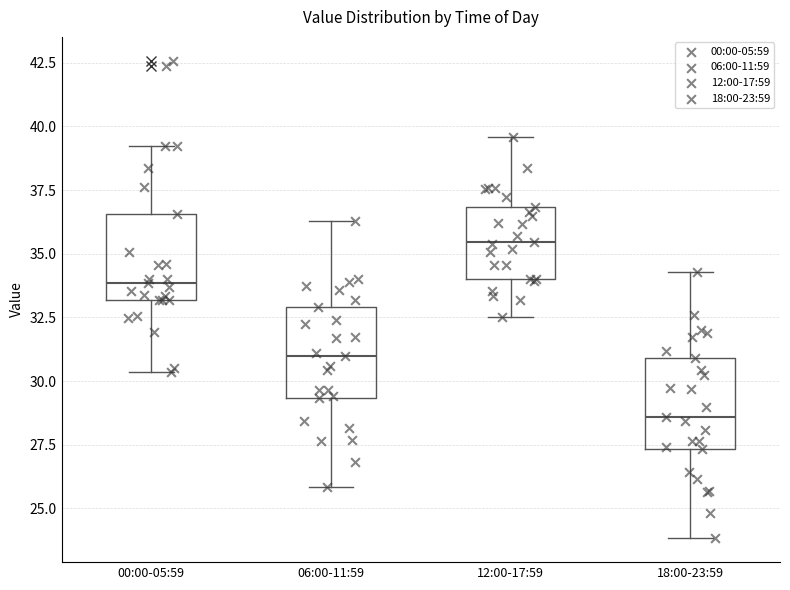

Where does the upper whisker of the box for 06:00-11:59 end on the y-axis? The values are not printed on the chart, so give them approximately, as read against the axis.

36.5